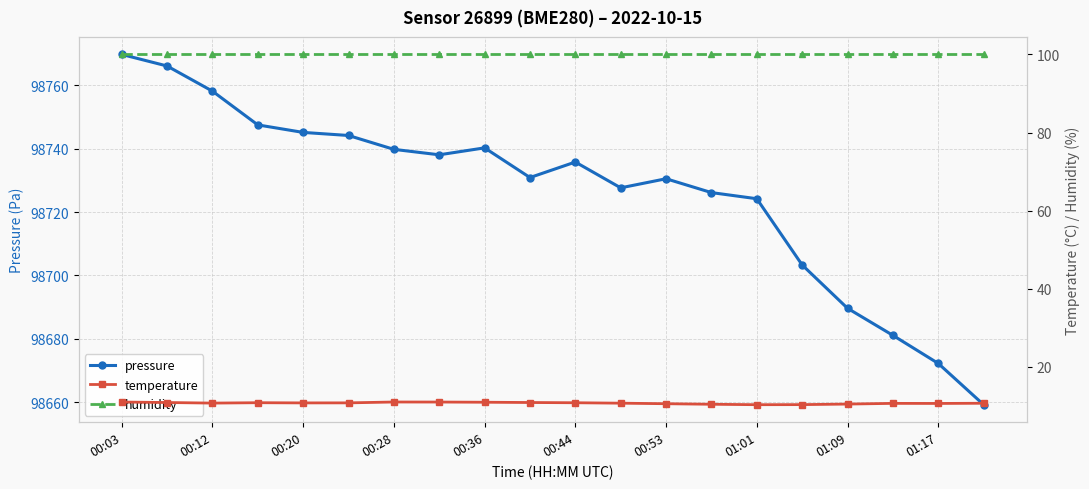

What is the highest value of the pressure series?

98769.8